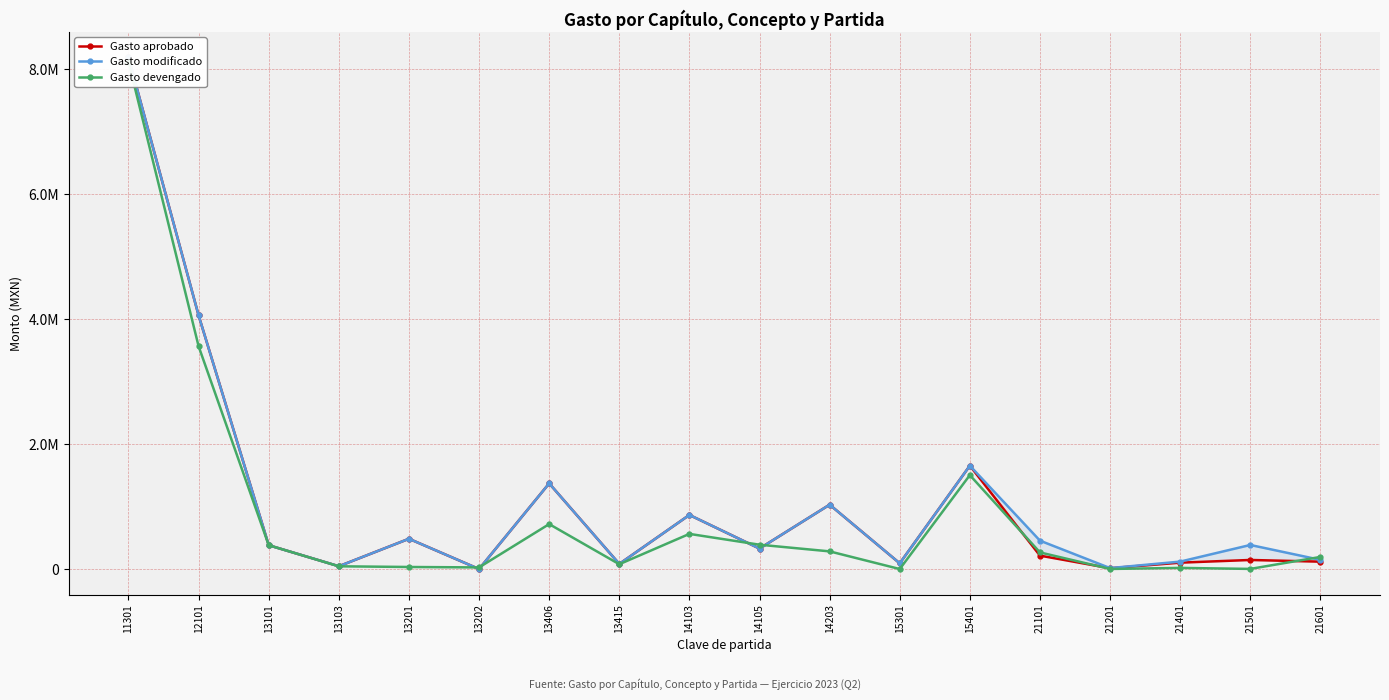

Which has a higher value, 13103 or 15301?

15301